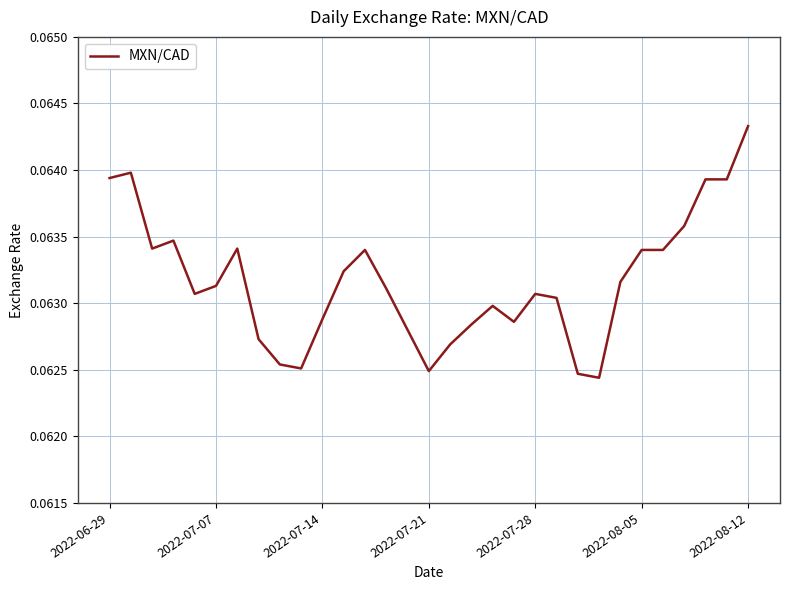

How many lines are shown in the chart?

1